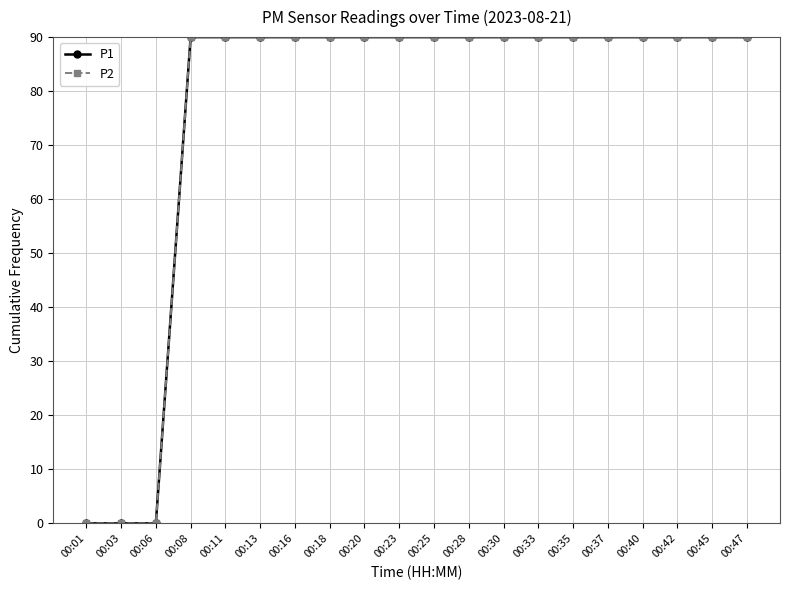

What is the total value across all series at 00:30?

180